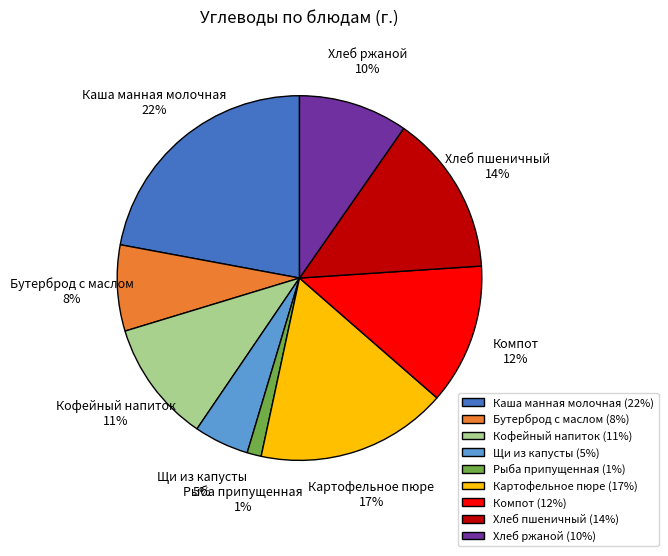

Which category has the smallest portion of the pie?

Рыба припущенная